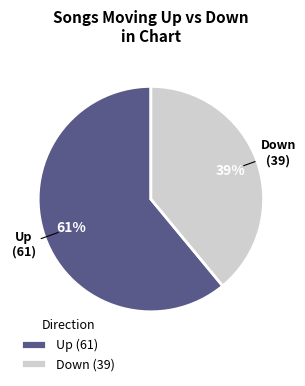

Is the sum of Up (61) and Down (39) greater than half?

Yes